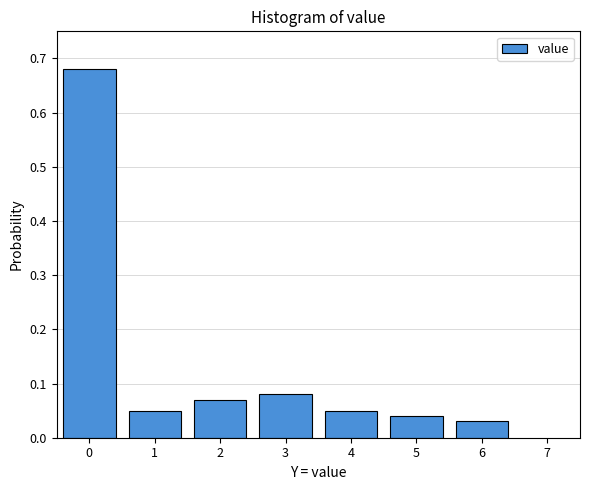

What is the sum of all values?

1.0